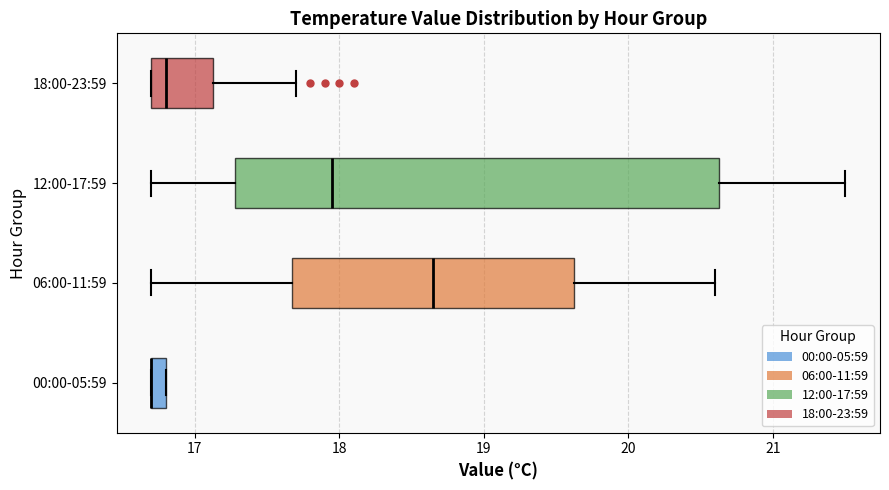

Which box is the widest, from its left edge to its right edge?

12:00-17:59